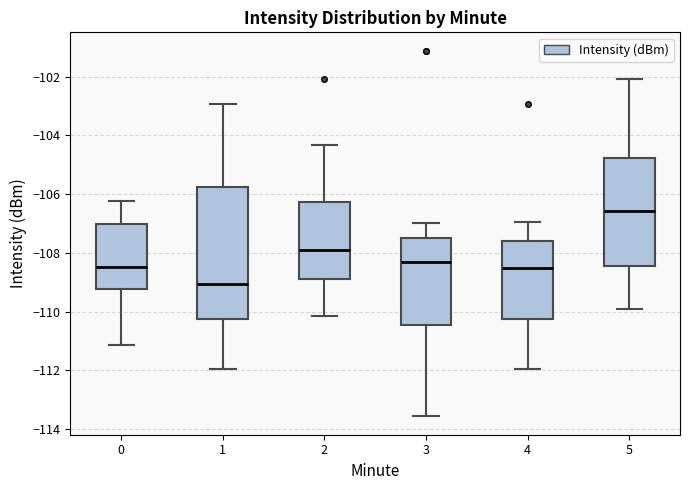

Which box's median line is the highest?

5